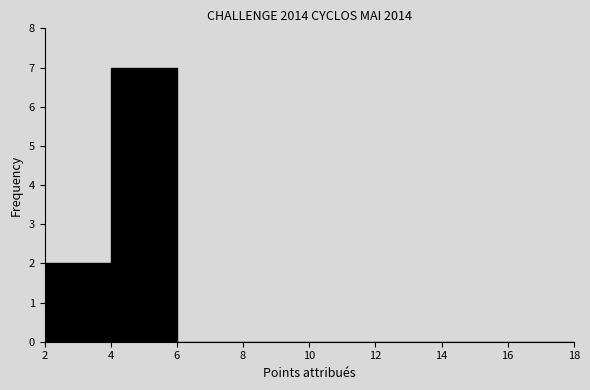

Reading left to right, transcribe this chart: for each bar, give the range it covers on the x-axis and its height. The values are not printed on the chart, so give them approximately, as read against the axis.

2 to 4: 2
4 to 6: 7
6 to 8: 0
8 to 10: 0
10 to 12: 0
12 to 14: 0
14 to 16: 0
16 to 18: 0